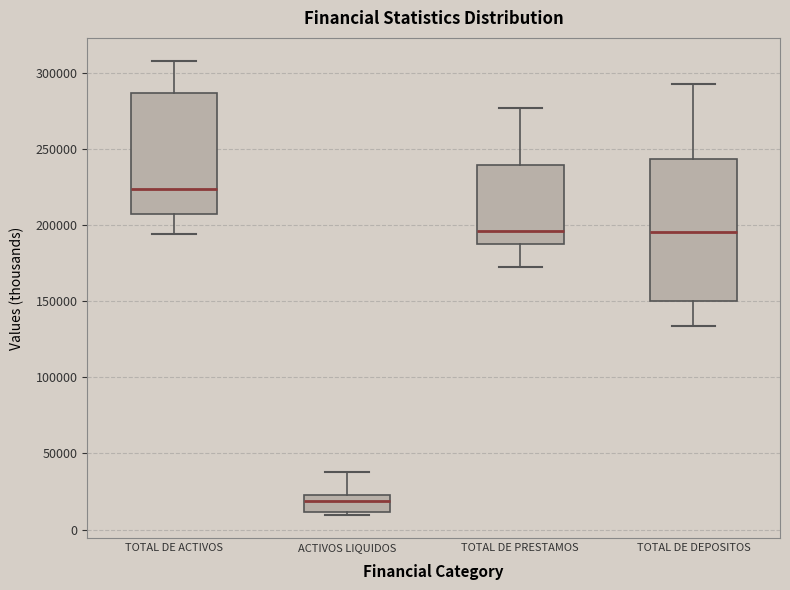

Where does the median line of the box for ACTIVOS LIQUIDOS sit on the y-axis? The values are not printed on the chart, so give them approximately, as read against the axis.

20000